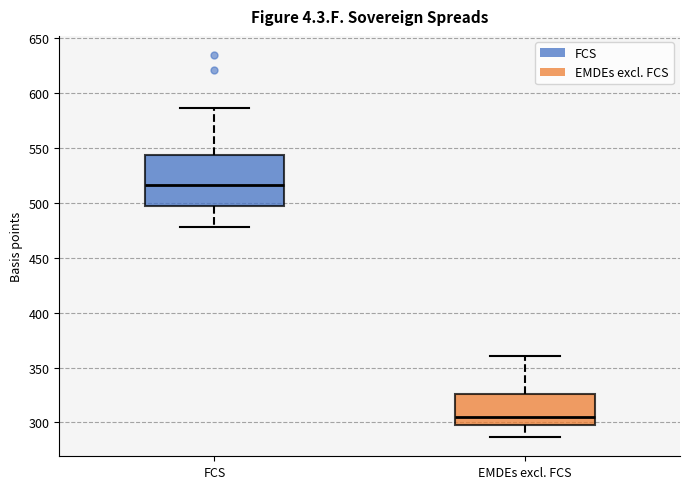

Reading left to right, read every box against the y-axis: the position of its median line, the range the box covers, and the ends of its whiskers. The values are not printed on the chart, so give them approximately, as read against the axis.

FCS: median 515, box 495 to 545, whiskers 480 to 585
EMDEs excl. FCS: median 305, box 300 to 325, whiskers 285 to 360